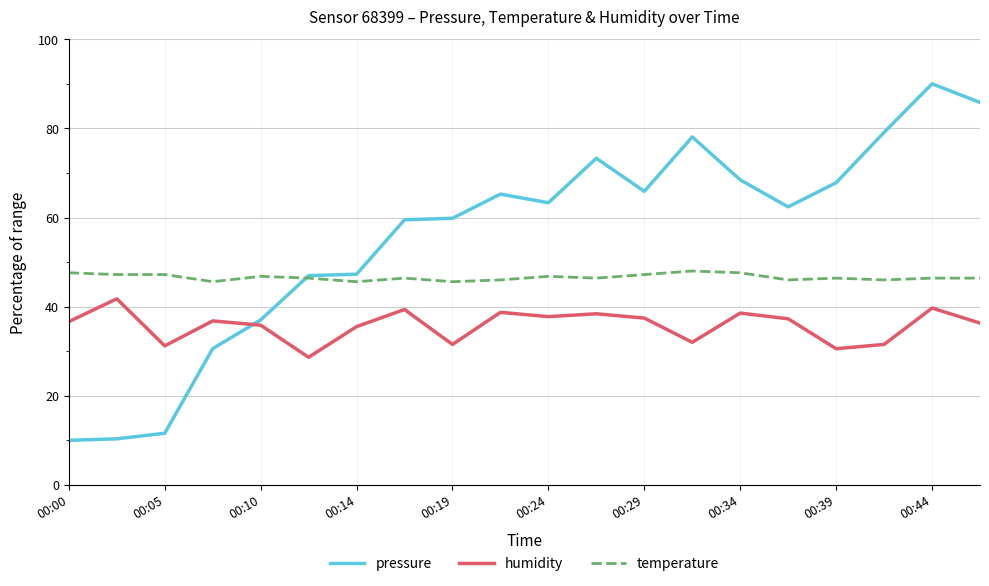

What is the minimum value shown in the chart?

10.0